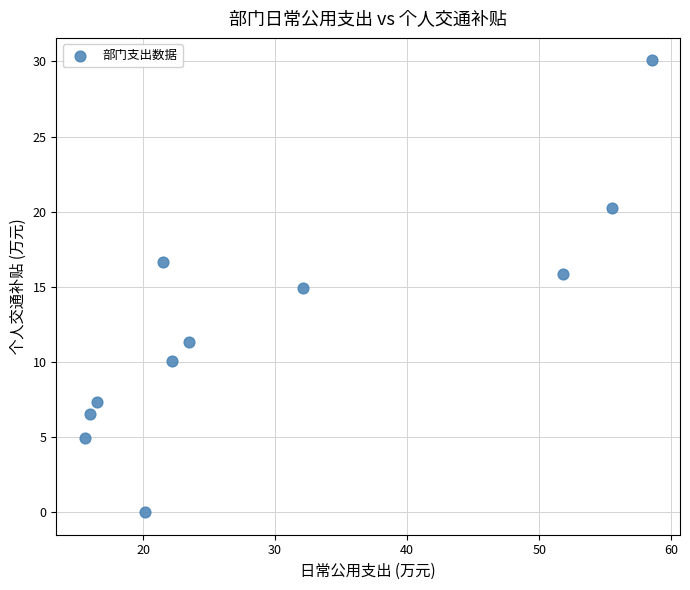

What is the average X value?

30.3